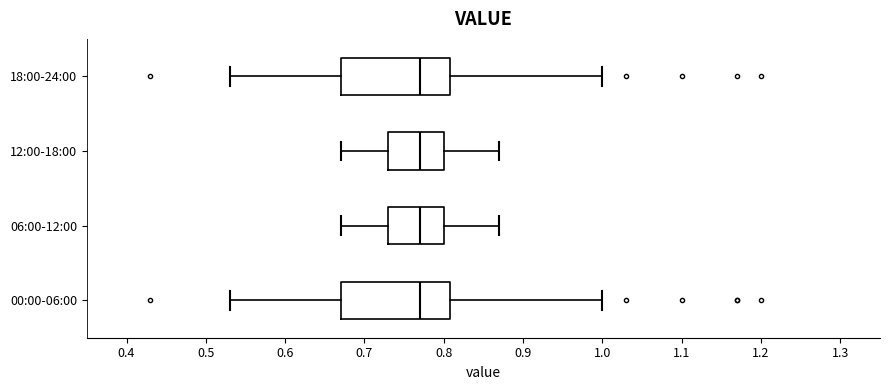

Where does the left whisker of the box for 00:00-06:00 end on the x-axis? The values are not printed on the chart, so give them approximately, as read against the axis.

0.53